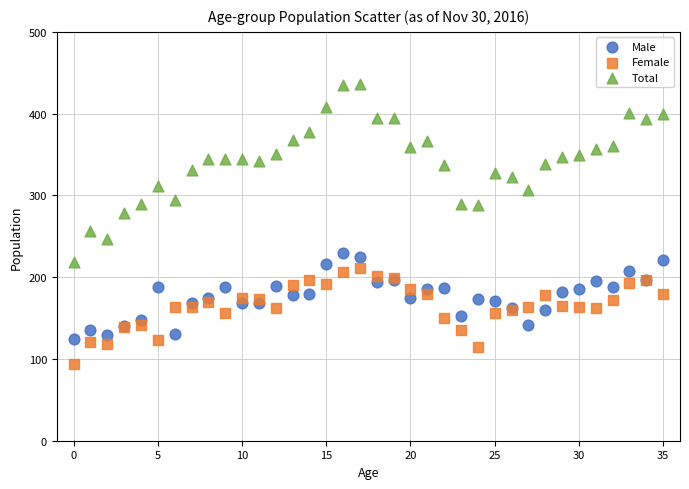

Across all series, what Y value is closest to 265?

257